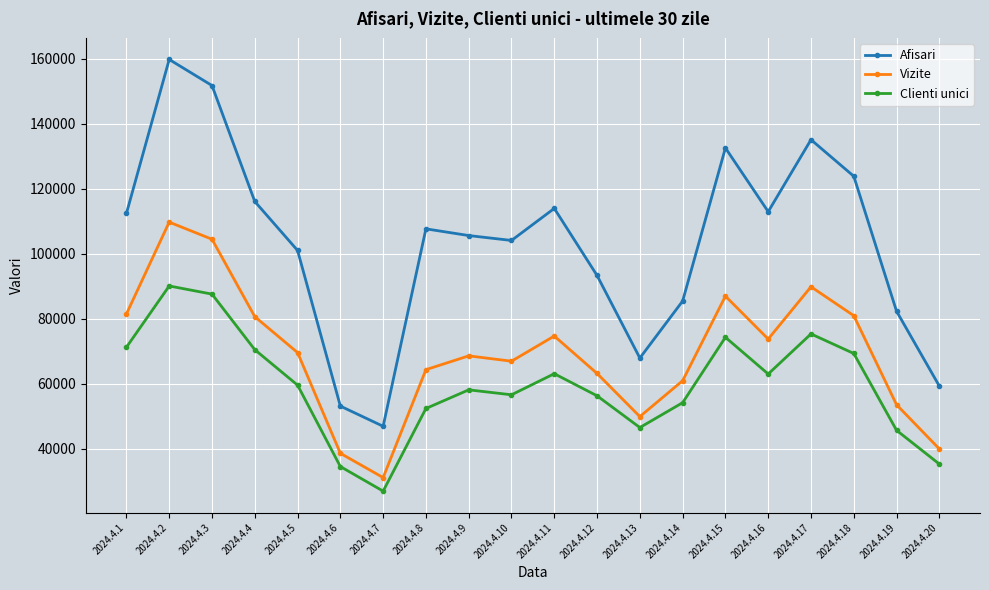

Where is the first local minimum for Clienti unici?

2024.4.7